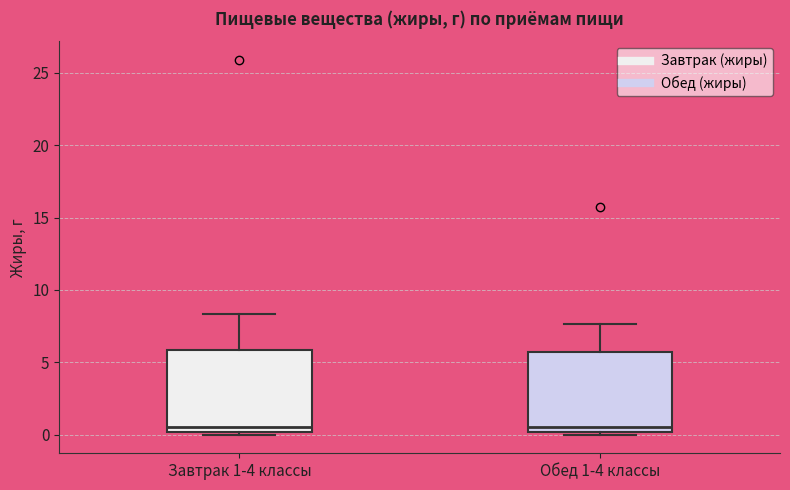

Reading left to right, read every box against the y-axis: the position of its median line, the range the box covers, and the ends of its whiskers. The values are not printed on the chart, so give them approximately, as read against the axis.

Завтрак 1-4 классы: median 0.5, box 0.0 to 6.0, whiskers 0.0 (just below the box's lower edge) to 8.5
Обед 1-4 классы: median 0.5, box 0.0 to 5.5, whiskers 0.0 (just below the box's lower edge) to 7.5